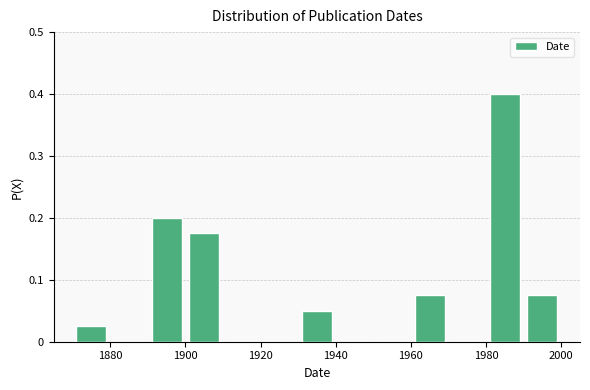

Over which range of the x-axis is the bar tallest?

1980 to 1990